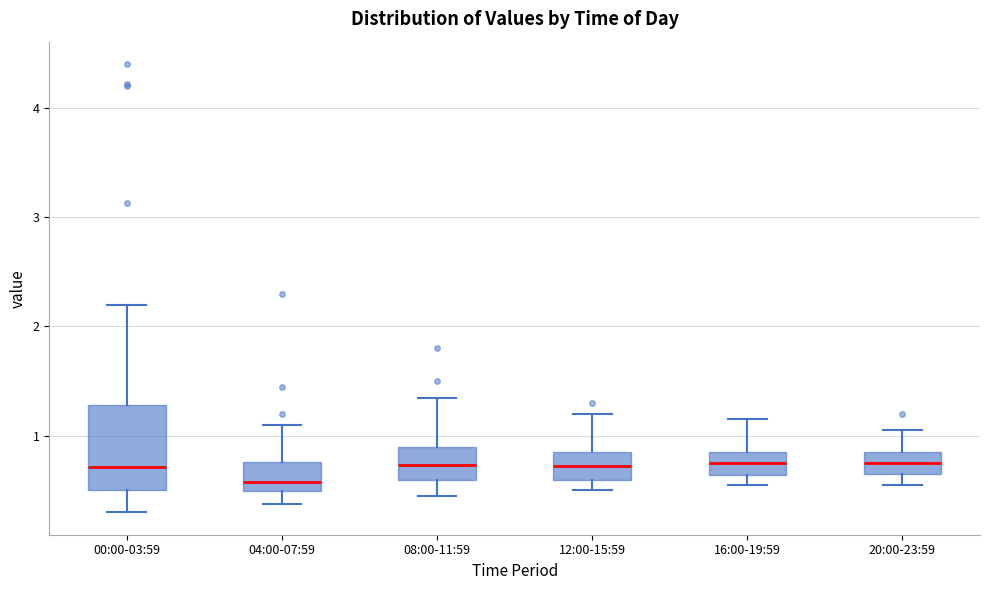

Which box is the tallest, from its lower edge to its upper edge?

00:00-03:59